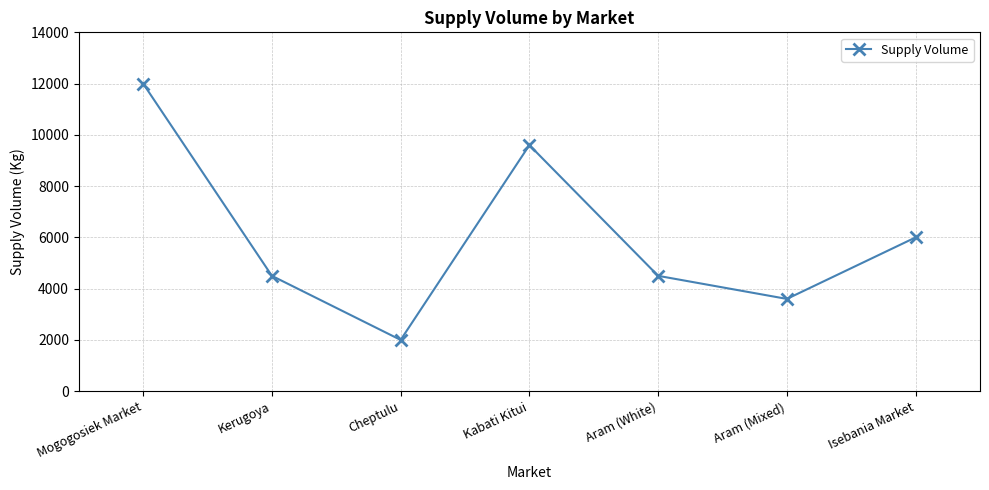

Is it true that the value at Kerugoya is 4500?

True